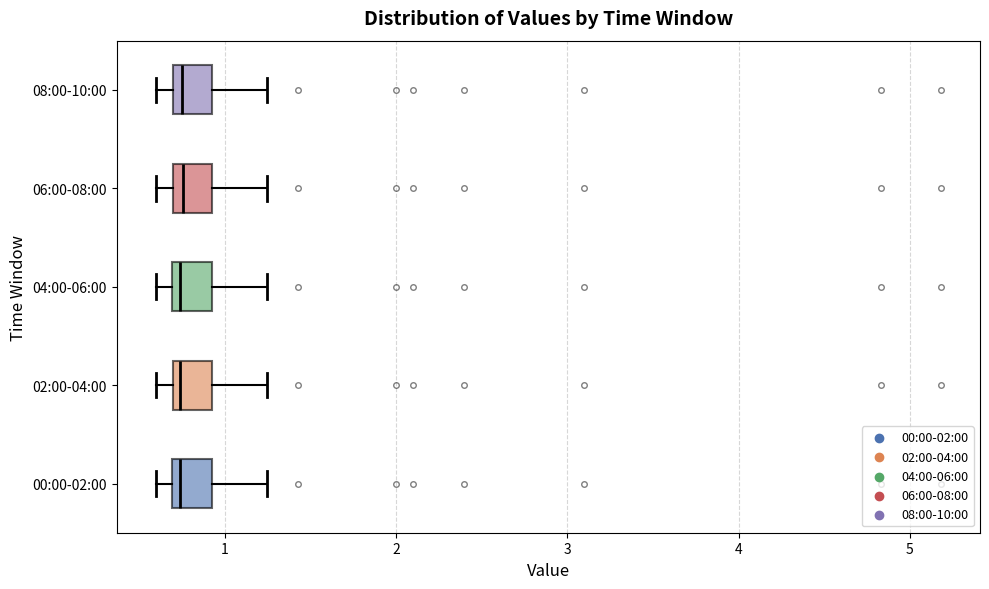

Where is the left edge of the box for 08:00-10:00 on the x-axis? The values are not printed on the chart, so give them approximately, as read against the axis.

0.7